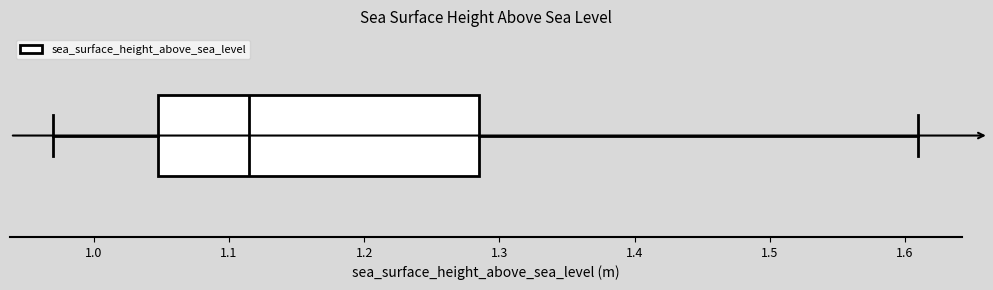

Transcribe this box plot: give where the median line is, the range the box spans, and where the two whiskers end, as read against the x-axis. The values are not printed on the chart, so give them approximately, as read against the axis.

median 1.12, box 1.05 to 1.29, whiskers 0.97 to 1.61